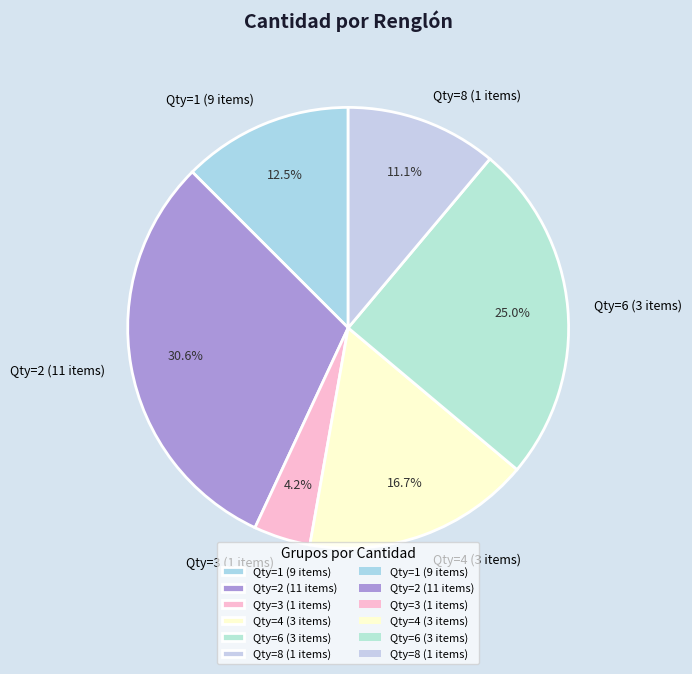

Is Qty=1 (9 items) the majority of the pie?

No